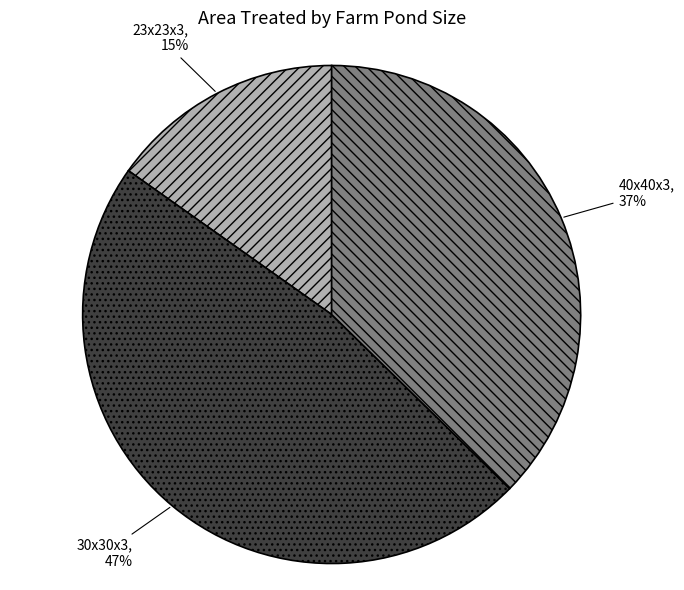

To the nearest percent, what is the combined percentage of 30x30x3 and 40x40x3?

85%